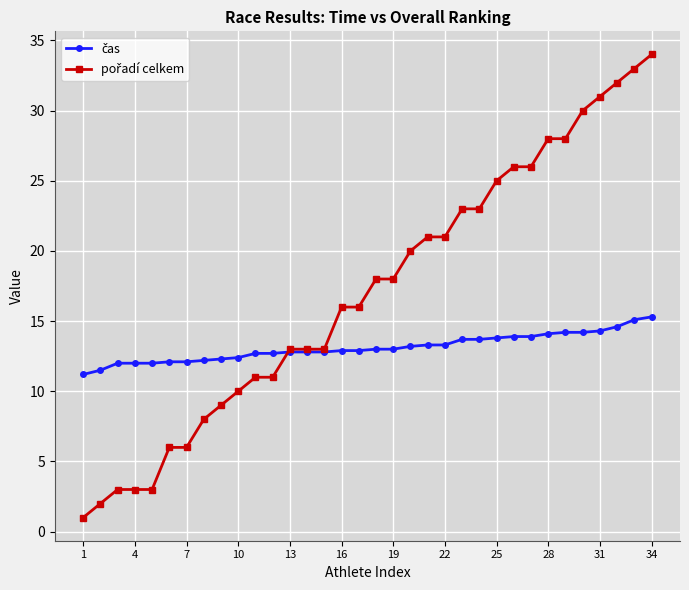

At how many categories does at least one series exceed 7?

34